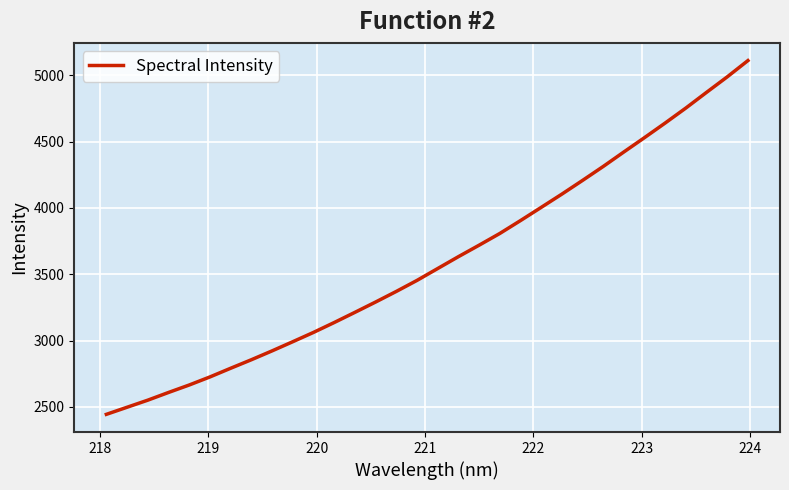

What is the difference between the maximum and minimum values?

2666.4